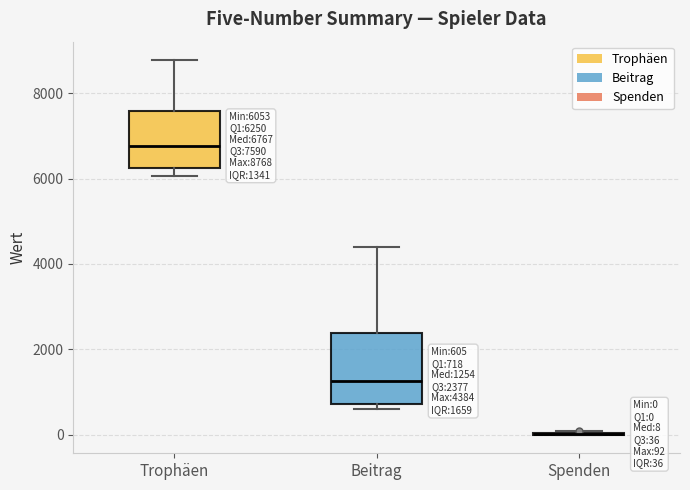

Which box is the tallest, from its lower edge to its upper edge?

Beitrag